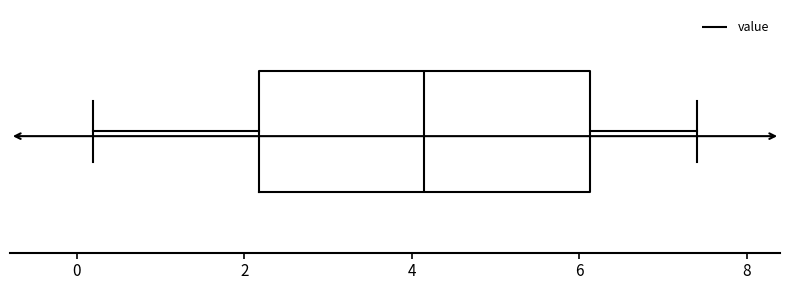

Transcribe this box plot: give where the median line is, the range the box spans, and where the two whiskers end, as read against the x-axis. The values are not printed on the chart, so give them approximately, as read against the axis.

median 4.2, box 2.2 to 6.2, whiskers 0.2 to 7.4